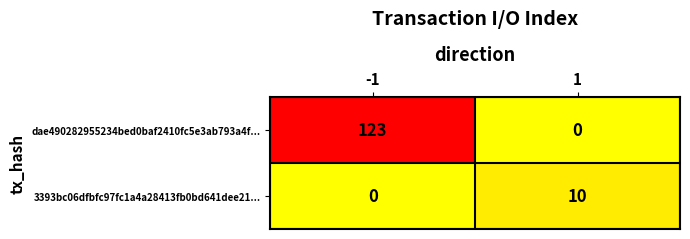

Count the 3393bc06dfbfc97fc1a4a28413fb0bd641dee21... values in the range 0 to 10.

2